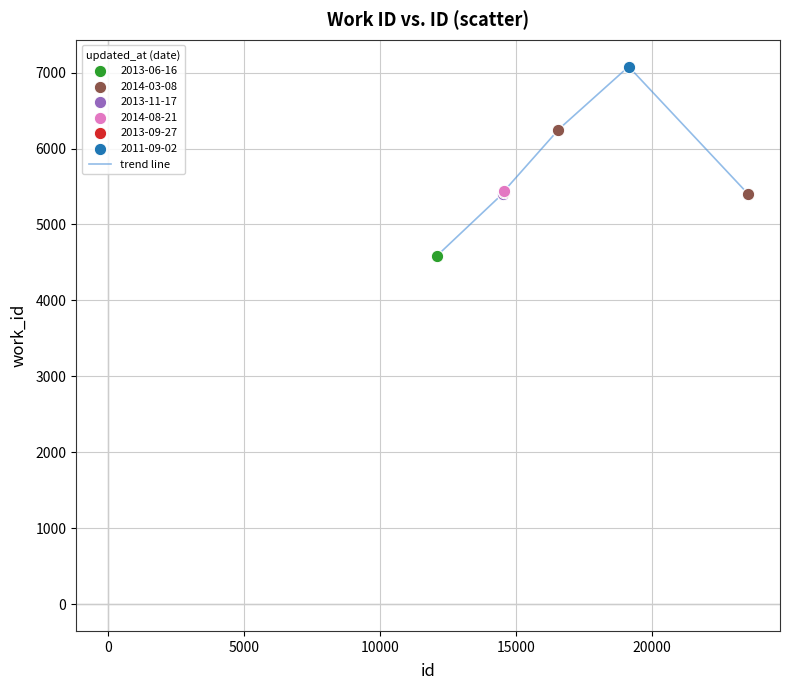

What is the smallest value displayed?

4589